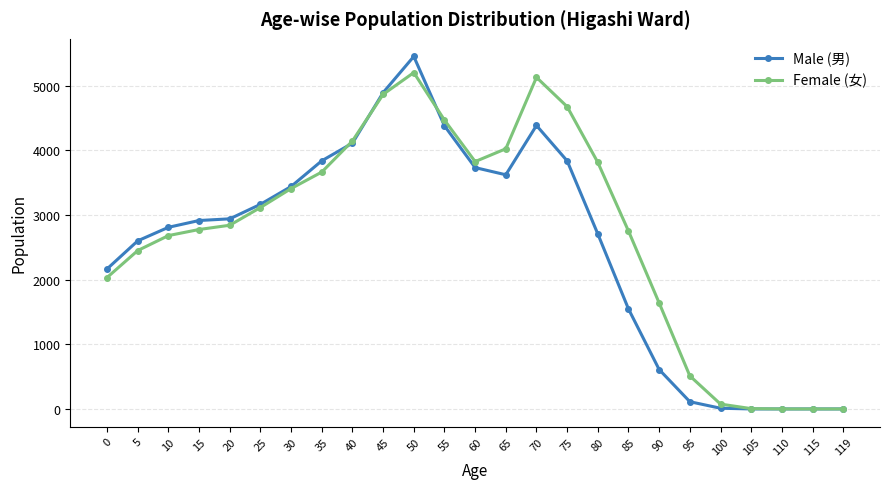

Rank the series by their maximum value, from lowest to highest.

Female (女), Male (男)